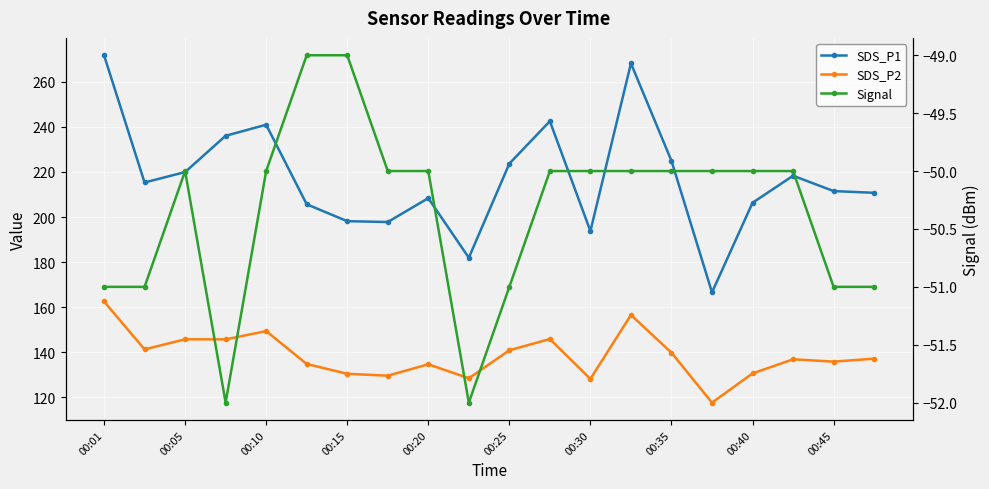

What is the average value of the Signal series?

-50.4